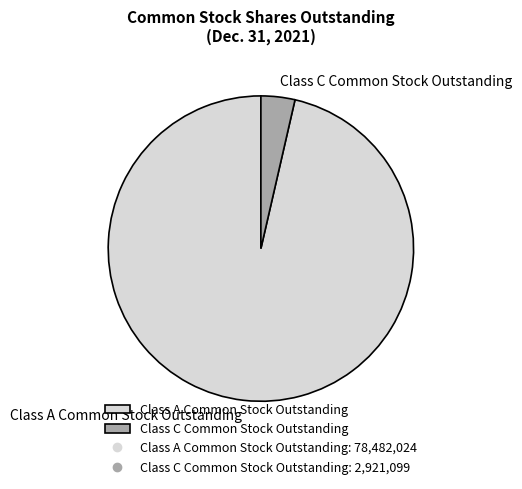

Combined, do Class A Common Stock Outstanding and Class C Common Stock Outstanding account for over 50%?

Yes